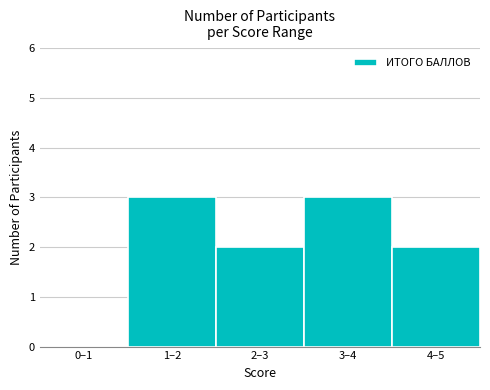

Reading right to left, what are all the values shown in this chart?

4–5=2	3–4=3	2–3=2	1–2=3	0–1=0